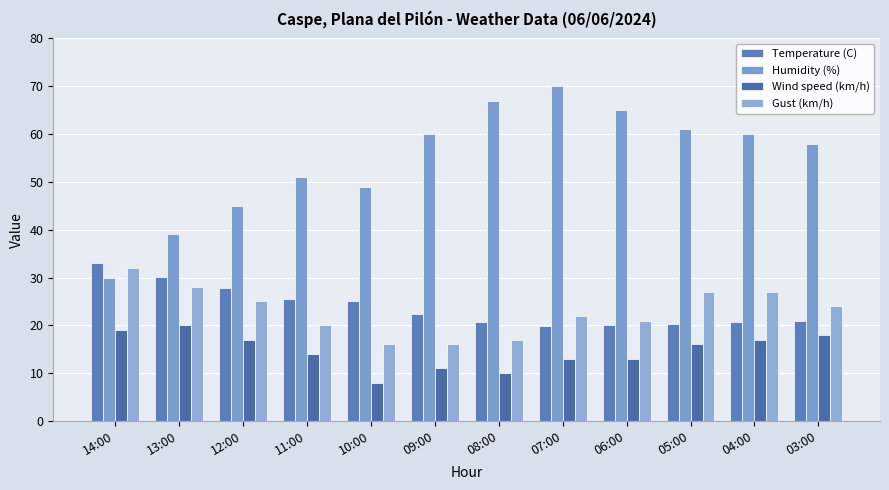

How many bars are there in total?

48